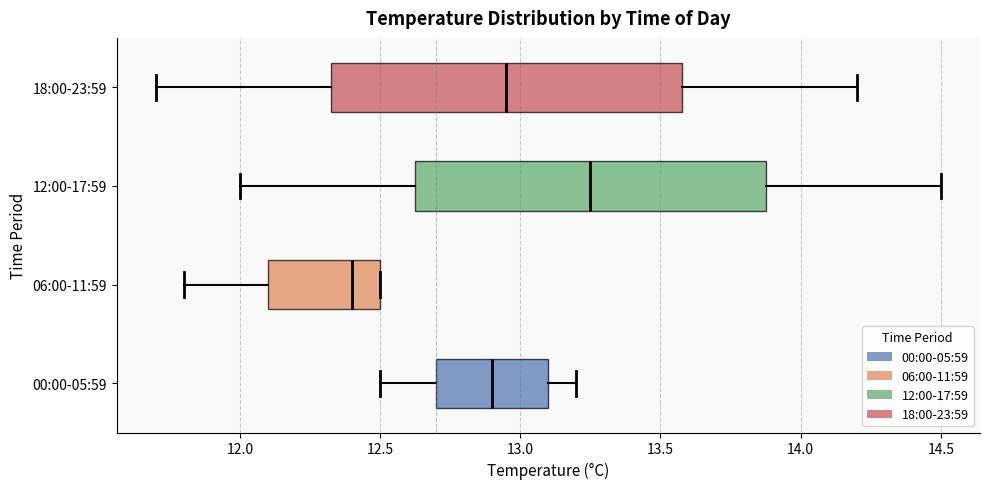

Where does the median line of the box for 18:00-23:59 sit on the x-axis? The values are not printed on the chart, so give them approximately, as read against the axis.

12.95